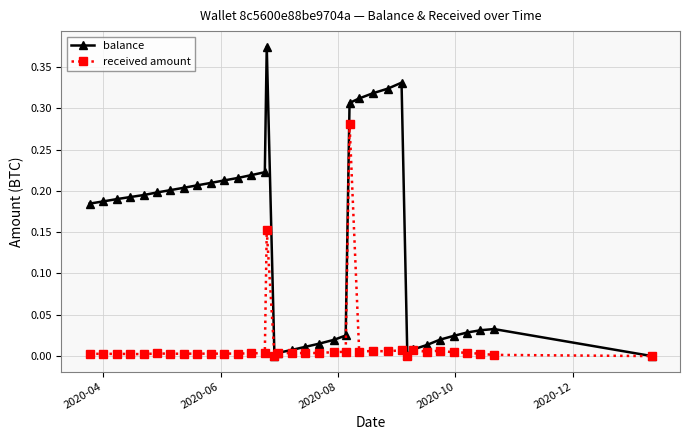

Which series has the widest spread of values?

balance